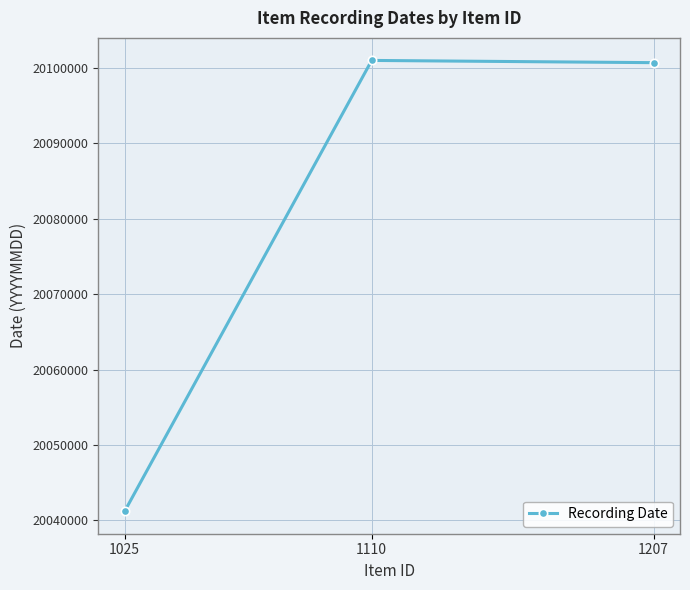

What is the average value?

20080983